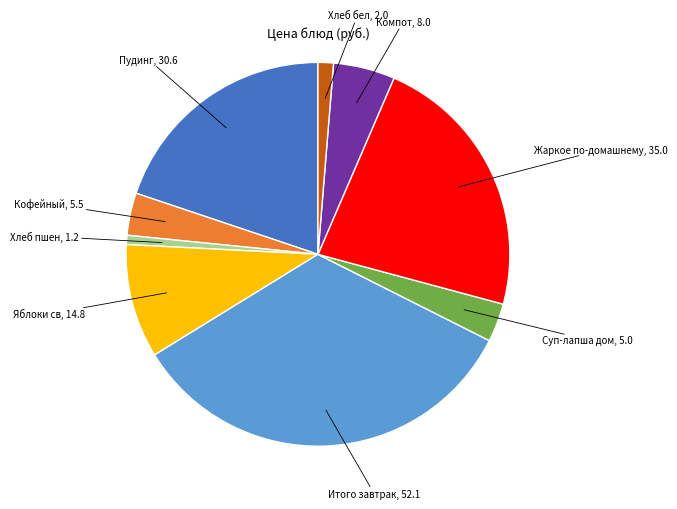

Is there a majority slice in this chart?

No